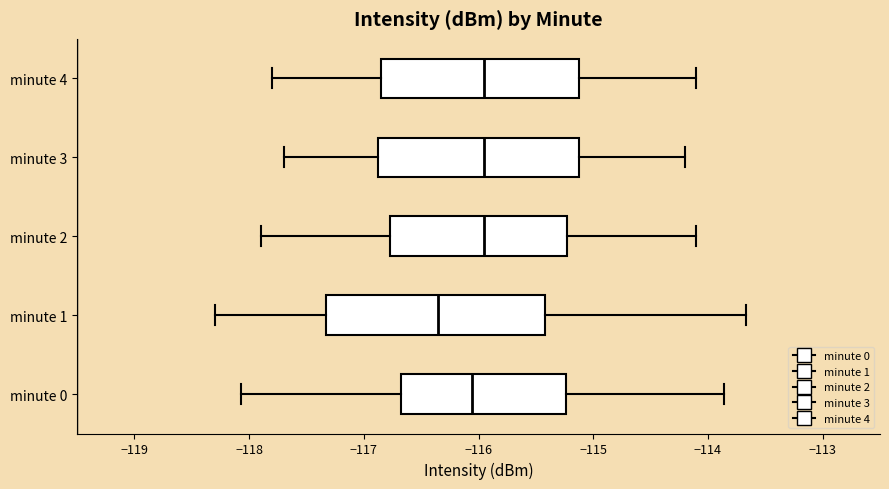

Where is the right edge of the box for minute 1 on the x-axis? The values are not printed on the chart, so give them approximately, as read against the axis.

-115.4